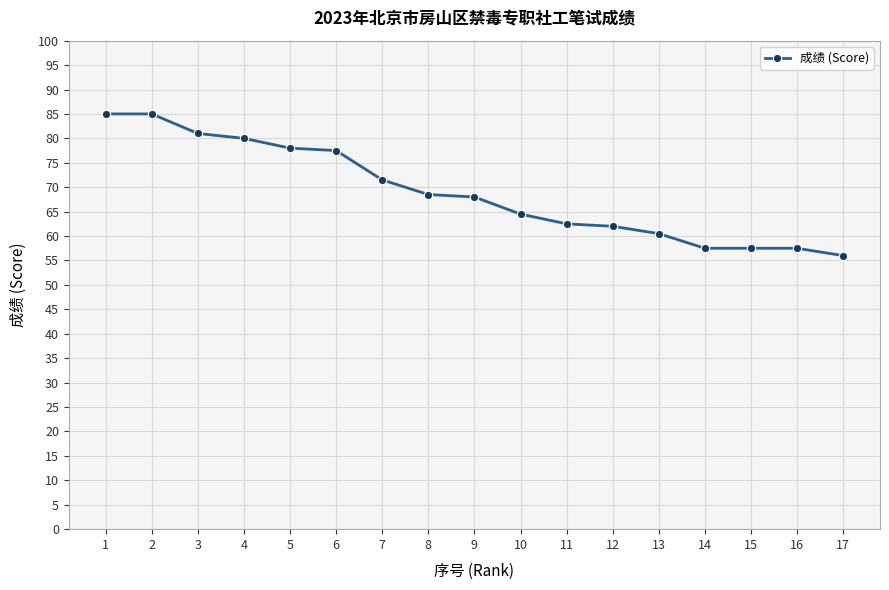

Does the chart have visible grid lines?

Yes